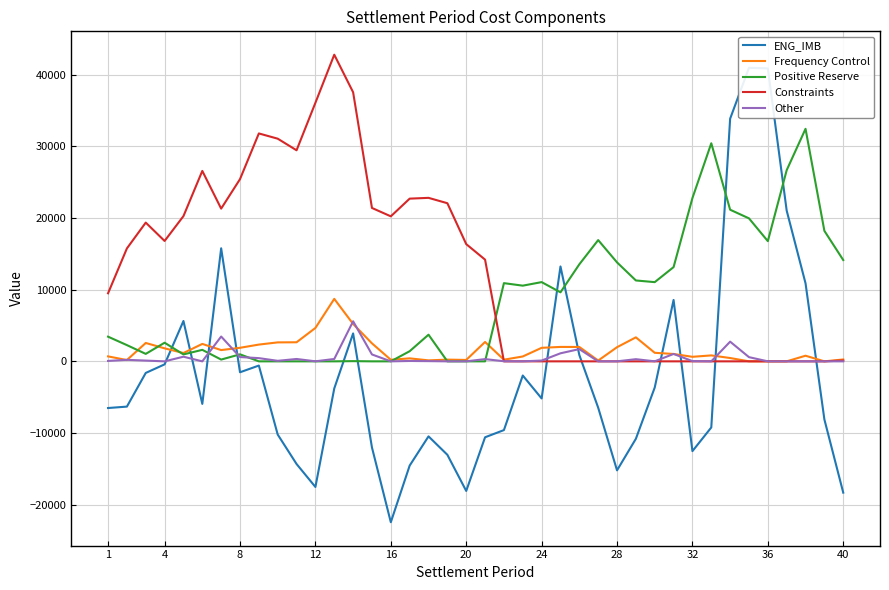

The value of Positive Reserve at 20 is 0.0. True or false?

True